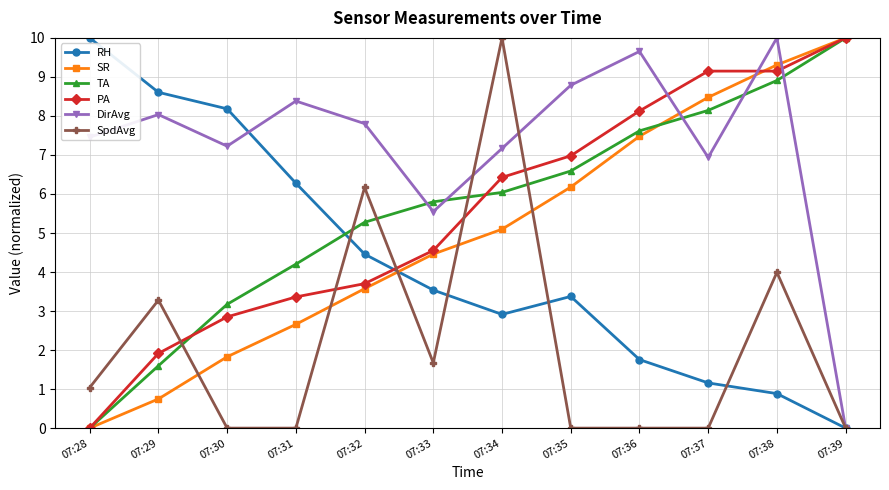

What is the maximum value for TA?

10.0